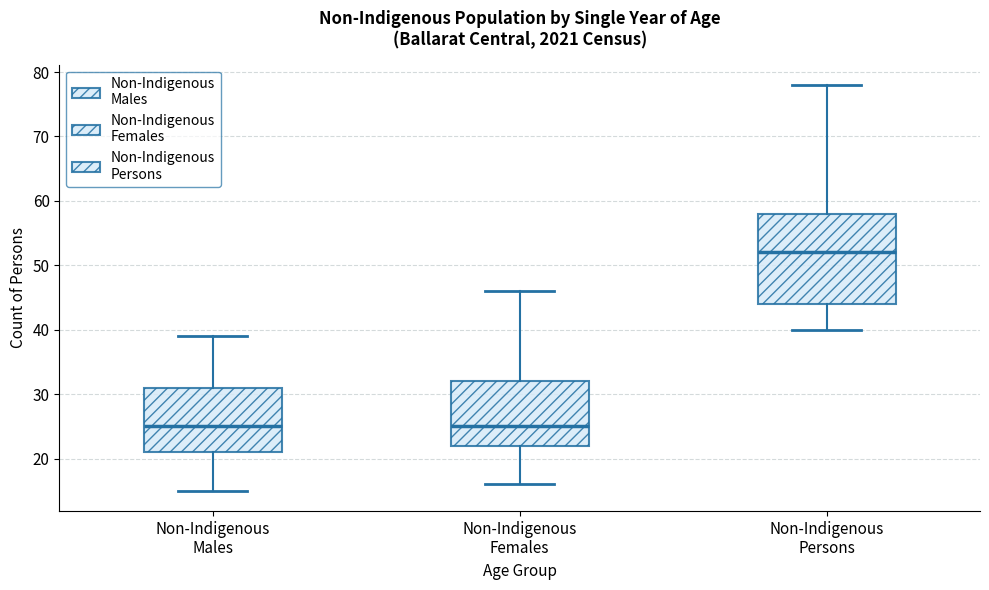

Reading left to right, read every box against the y-axis: the position of its median line, the range the box covers, and the ends of its whiskers. The values are not printed on the chart, so give them approximately, as read against the axis.

Non-Indigenous Males: median 25, box 21 to 31, whiskers 15 to 39
Non-Indigenous Females: median 25, box 22 to 32, whiskers 16 to 46
Non-Indigenous Persons: median 52, box 44 to 58, whiskers 40 to 78